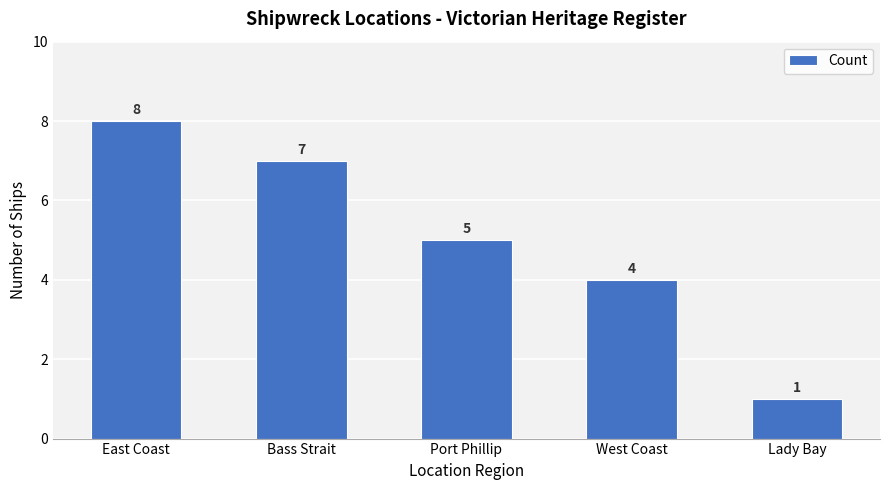

What is the difference between the values at East Coast and Lady Bay?

7